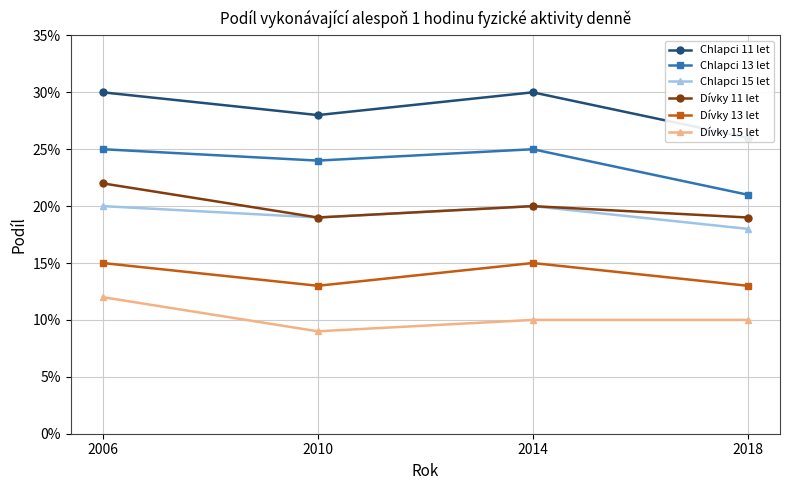

In Dívky 13 let, how many points are higher than both neighbors (excluding endpoints)?

1